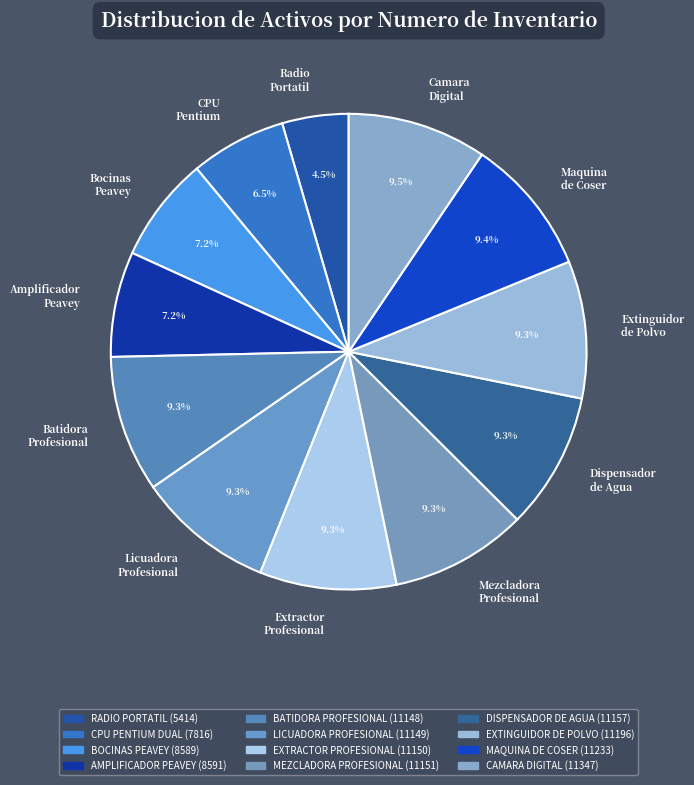

Combined, what portion of the pie is CPU Pentium and Batidora Profesional?

15.8%